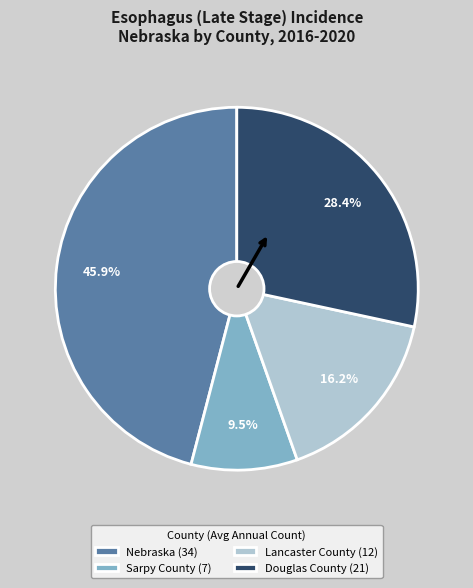

To the nearest percent, what is the average slice percentage?

25%